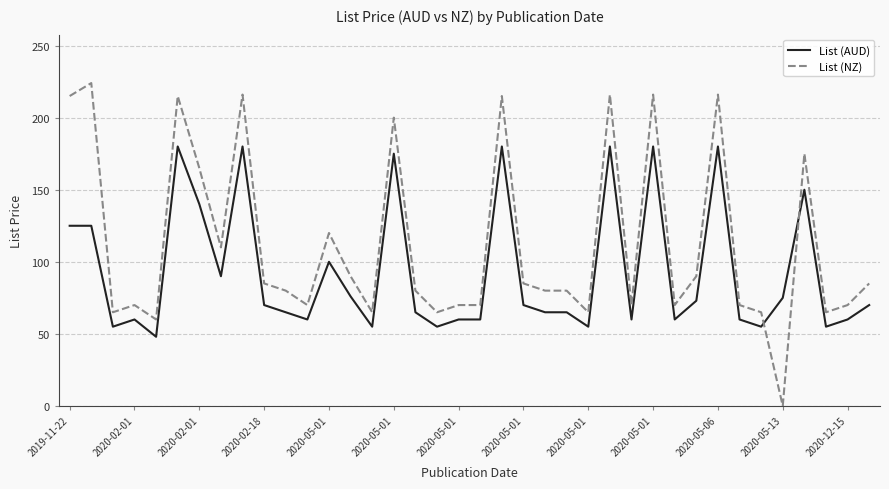

Which series ends up on top after the final intersection of List (NZ) and List (AUD)?

List (NZ)